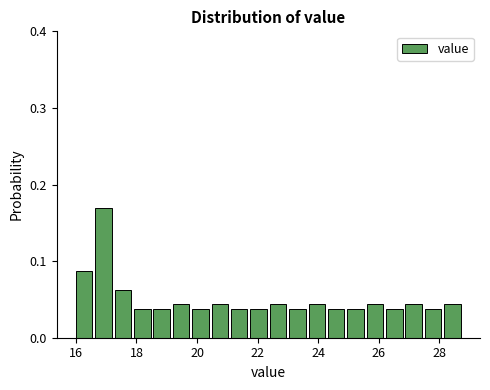

Around what value on the x-axis is the tallest bar? Give the approximate position of its centre, as read against the axis.

17.0